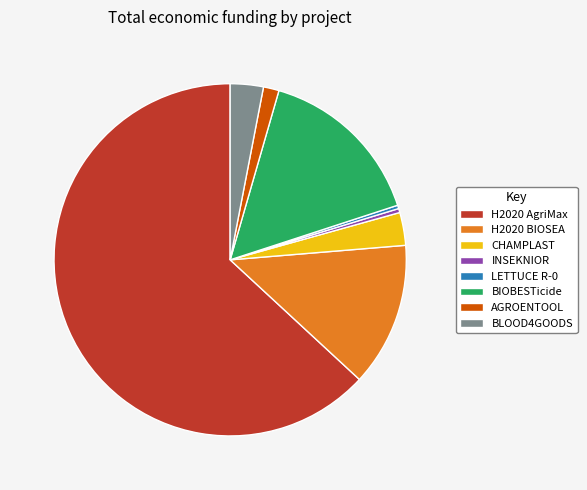

What is the majority slice?

H2020 AgriMax